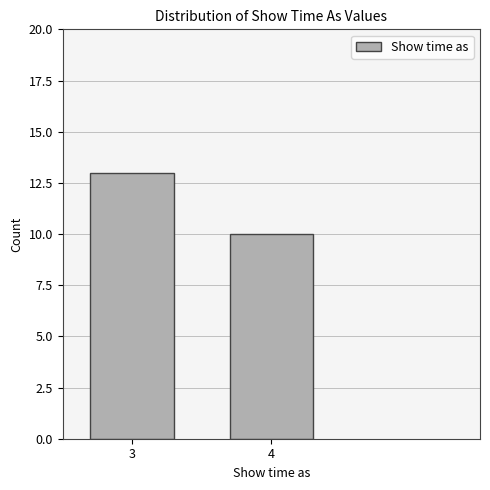

Reading left to right, extract all data points from this chart.

13	10